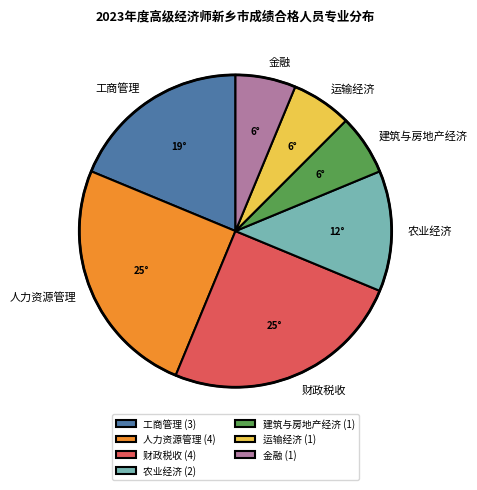

Combined, do 工商管理 and 运输经济 account for over 50%?

No